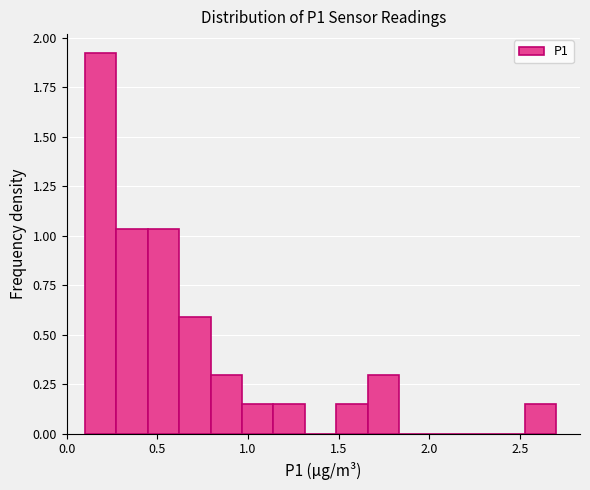

Around what value on the x-axis is the tallest bar? Give the approximate position of its centre, as read against the axis.

0.20